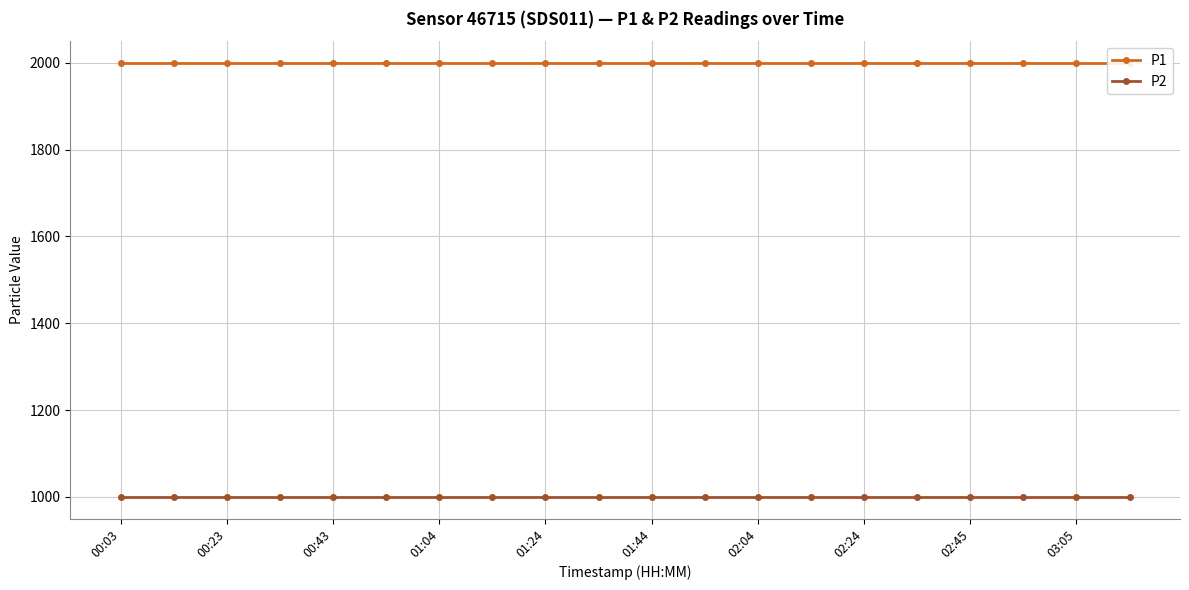

At which category is the sum across all series the highest?

00:03